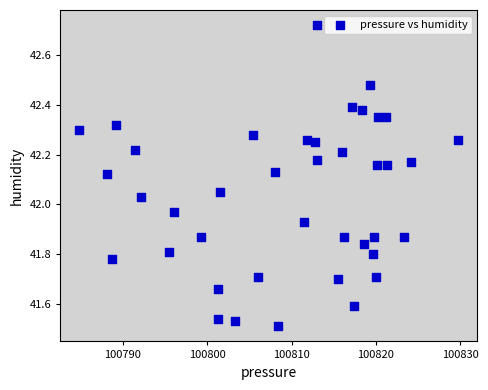

What is the range of Y values (max minus min)?

1.2